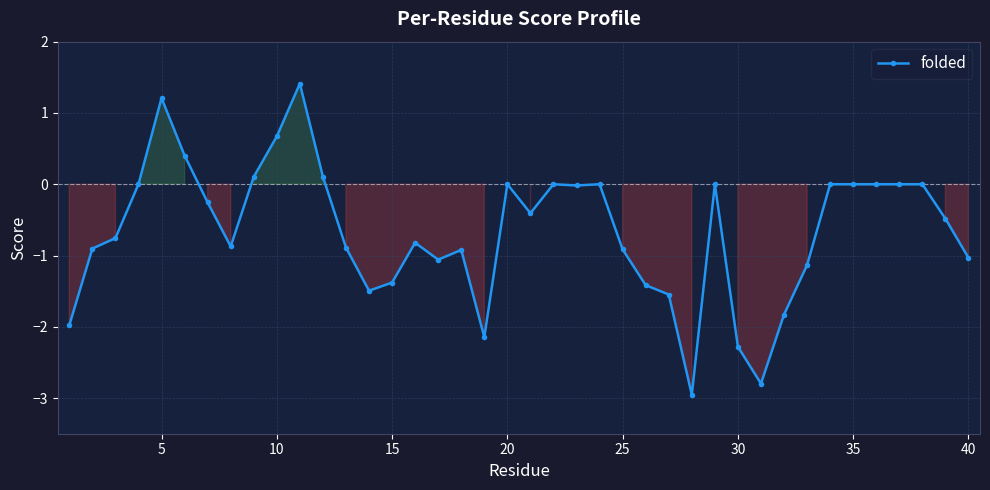

True or false: the data has more than 1 interior local peaks.

True